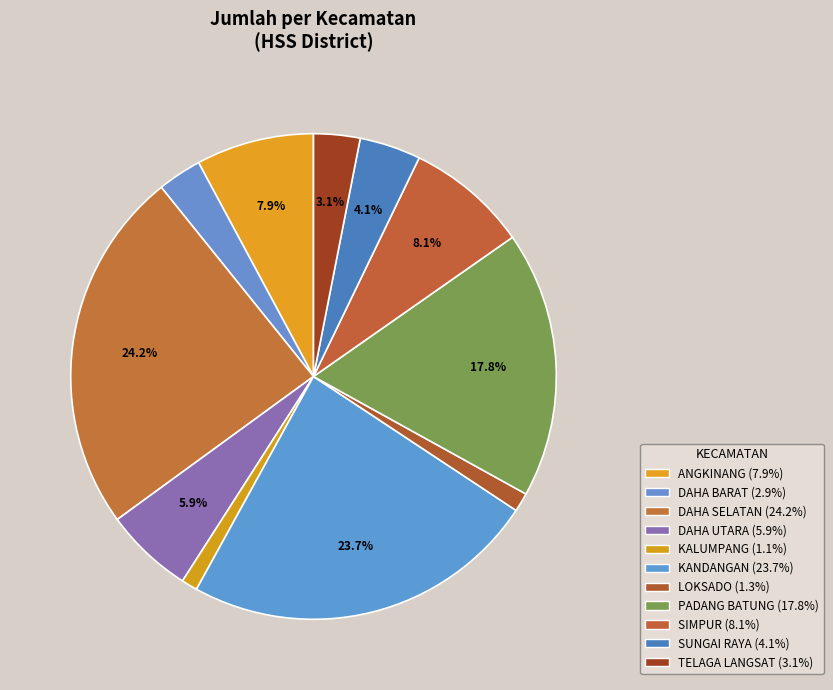

How many slices are in this pie chart?

11